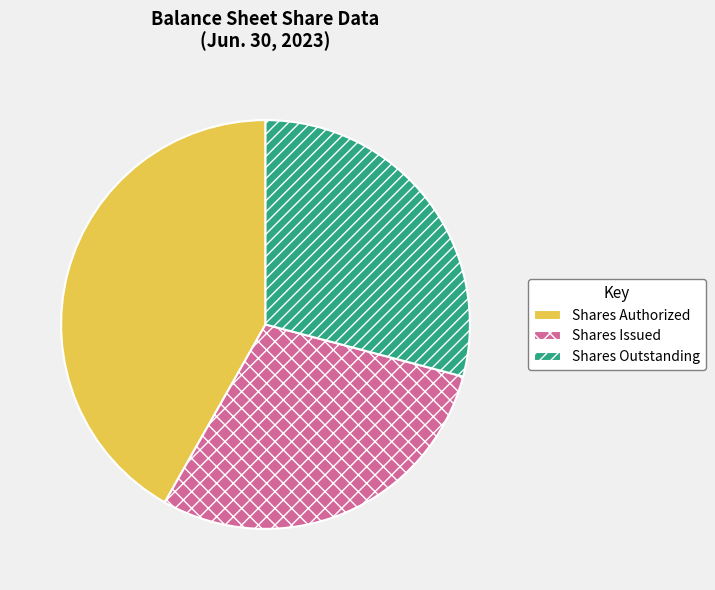

What is the ratio of the value at Shares Issued to the value at Shares Outstanding?

1.0